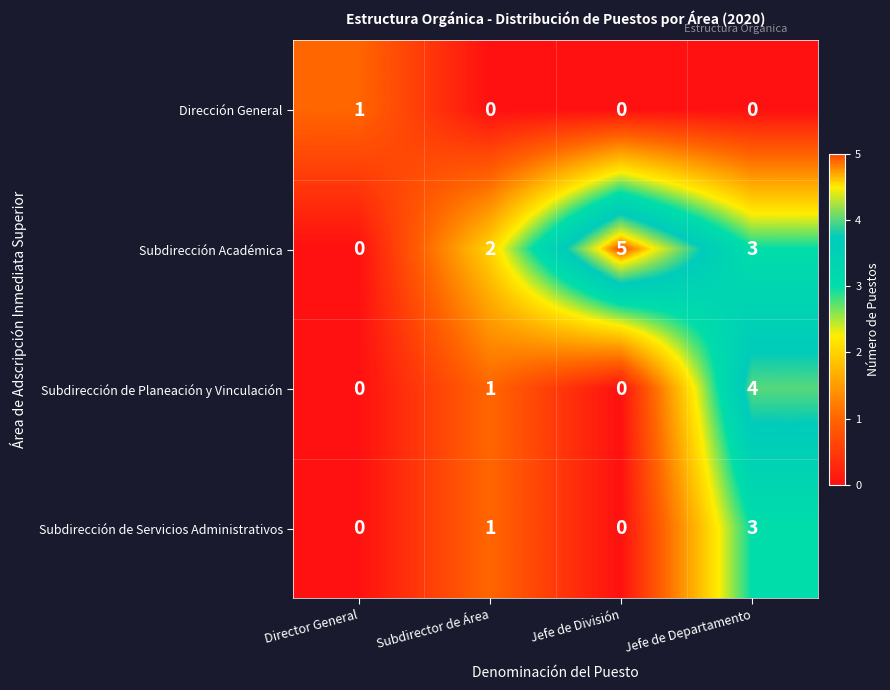

What is the sum of all Subdirección Académica values?

10